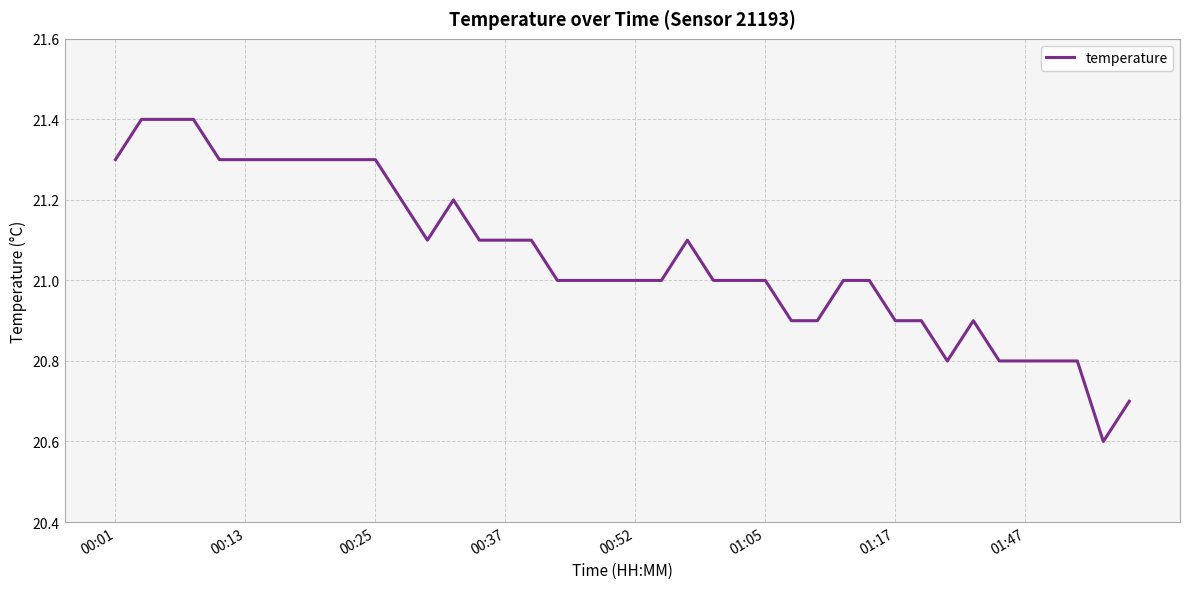

What is the maximum value shown in the chart?

21.4